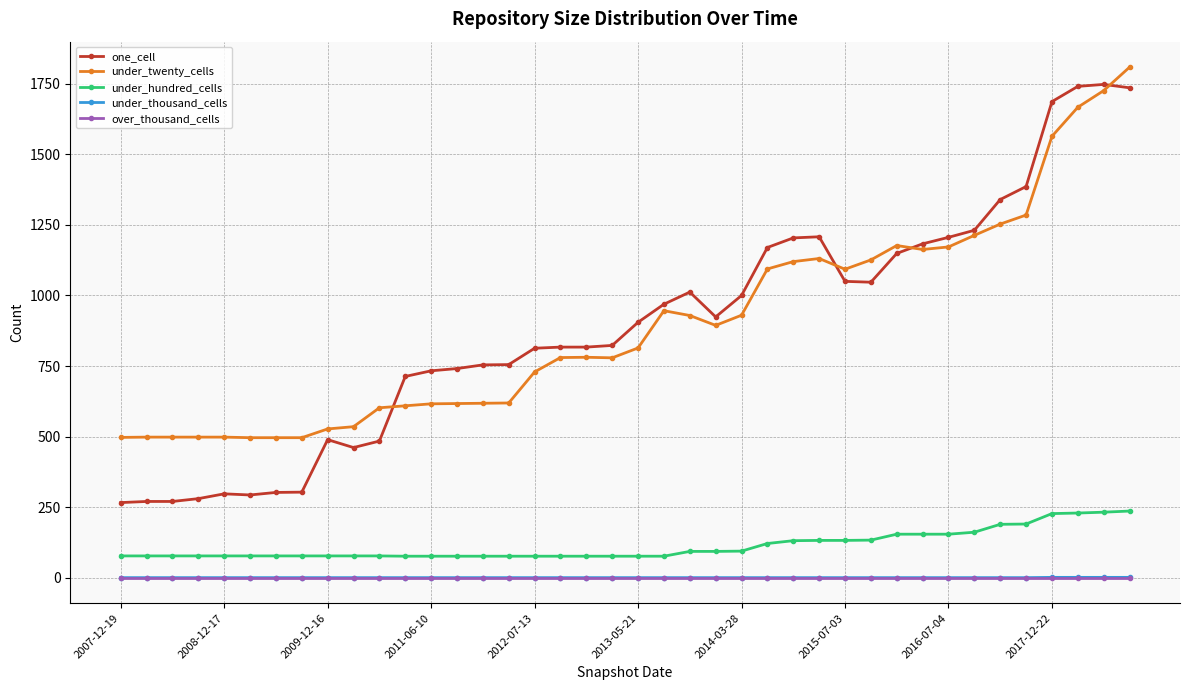

True or false: under_hundred_cells and one_cell intersect in this chart.

False